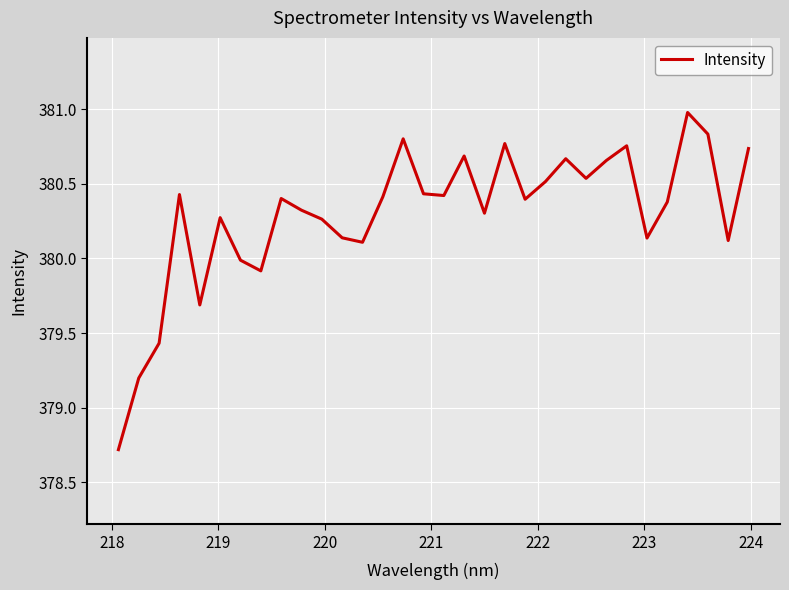

What is the difference between the maximum and minimum values?

2.3